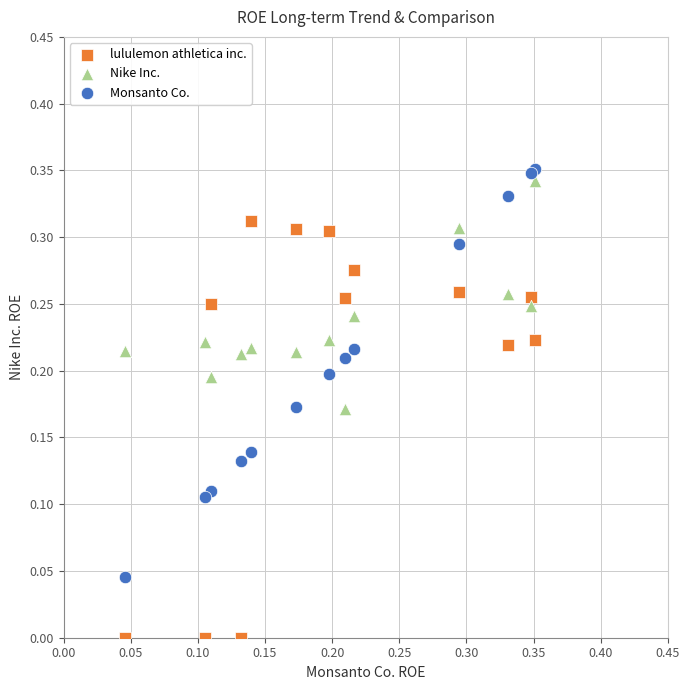

Which series contains the lowest Y value?

lululemon athletica inc.